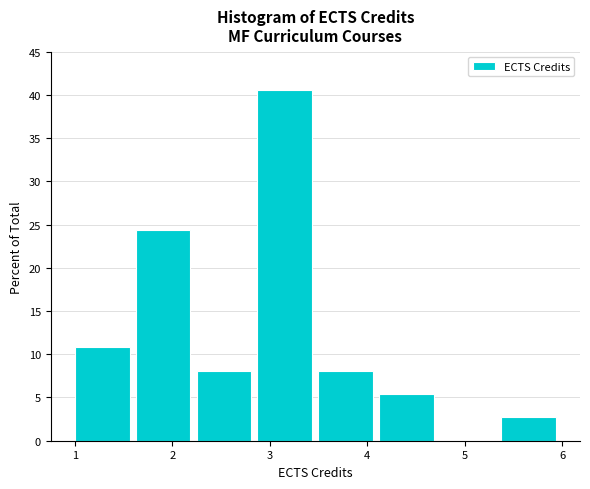

Which range on the x-axis has the tallest bar?

2.9 to 3.5